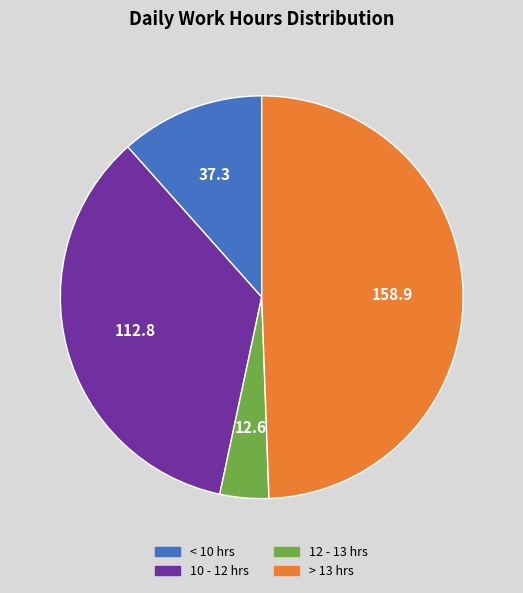

Is there any slice that represents more than half of the pie?

No